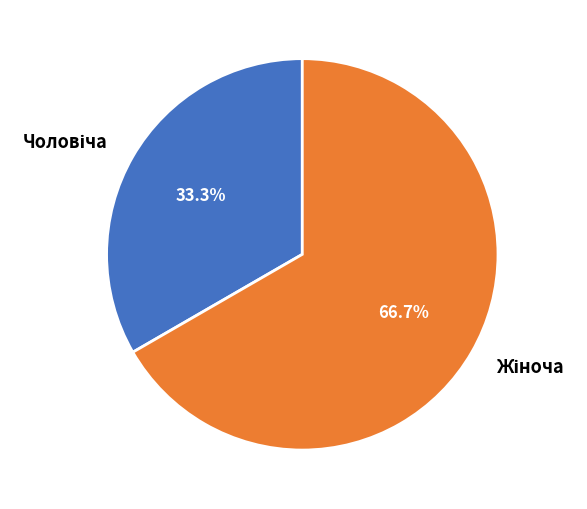

Does any single category account for the majority?

Yes